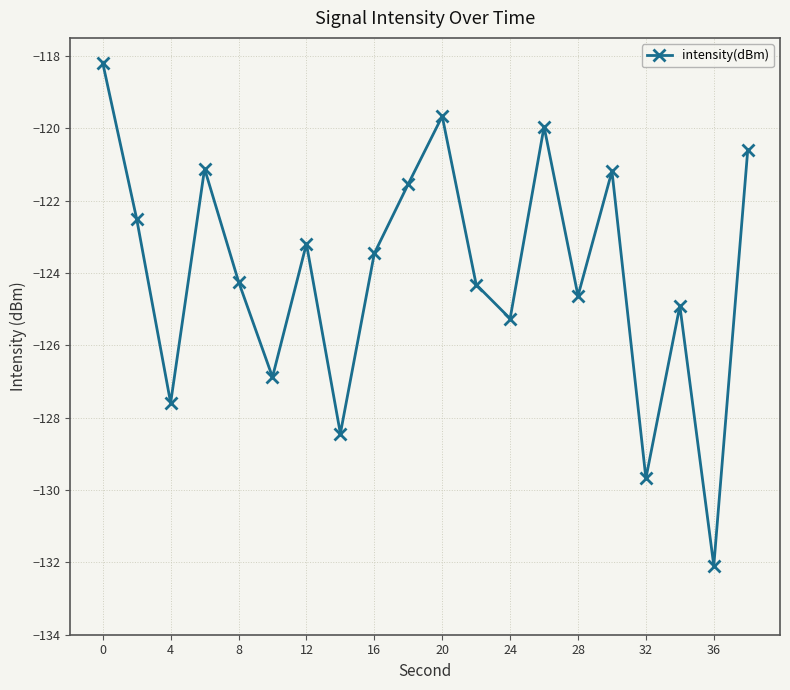

What is the smallest value displayed?

-132.1